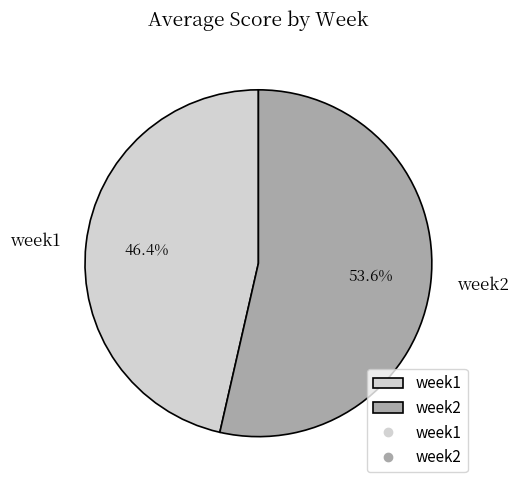

Between week1 and week2, which is larger?

week2